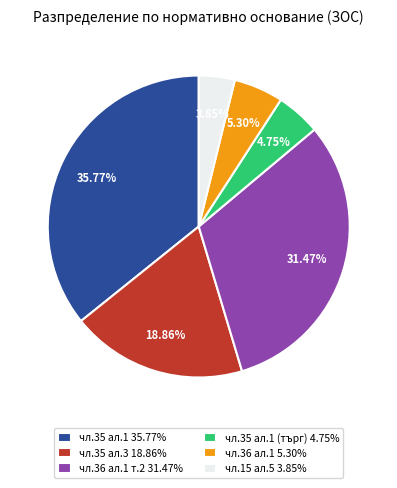

Does чл.36 ал.1 т.2 31.47% represent more than half of the total?

No